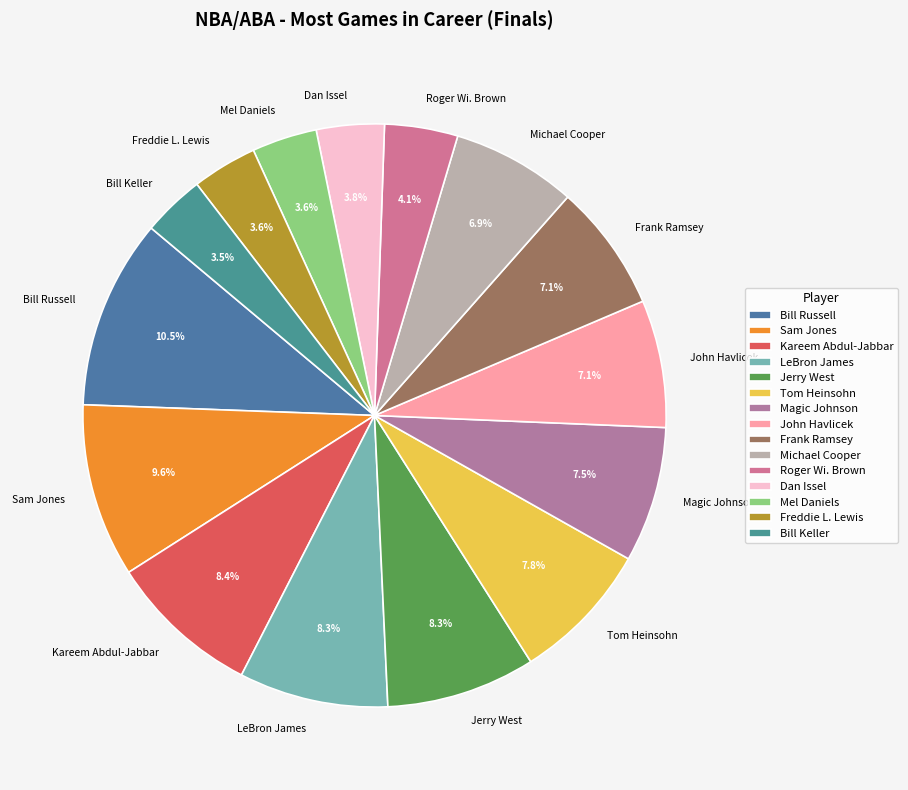

How many segments does this pie chart have?

15